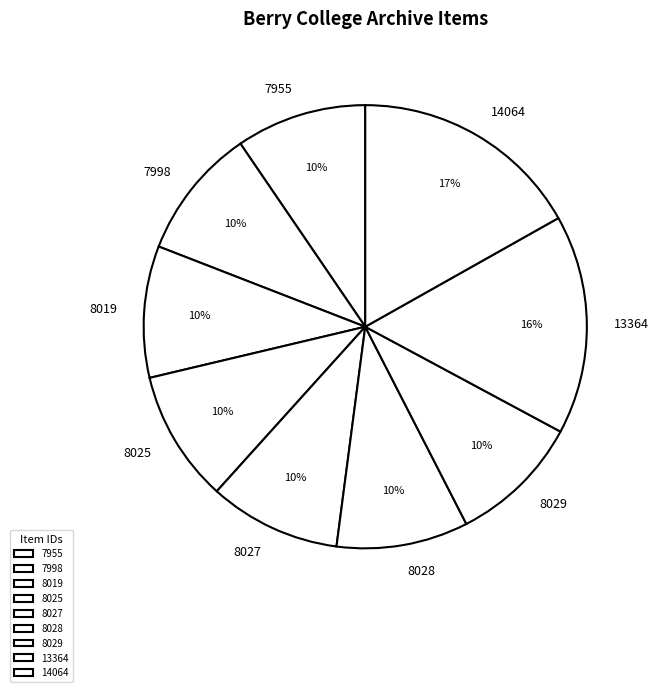

Is it true that 8019 is 10% of the pie?

True